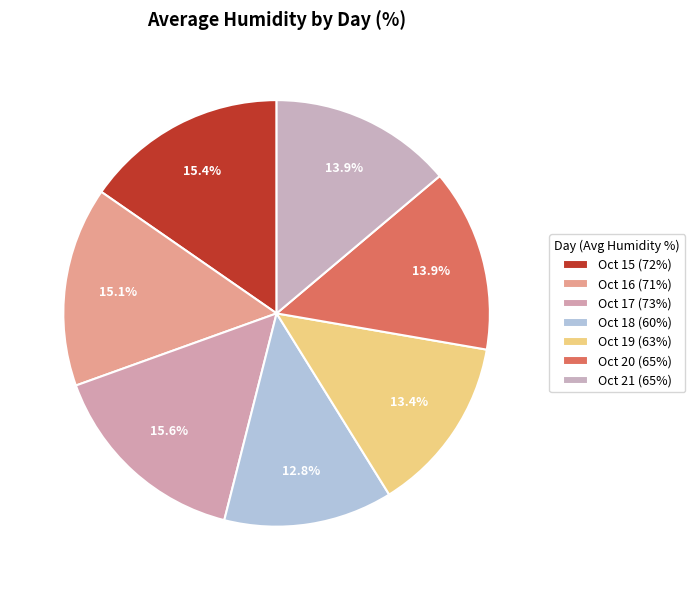

How many slices are in this pie chart?

7